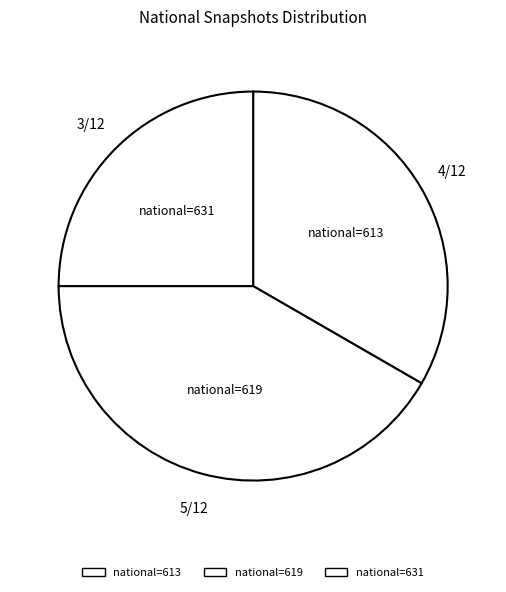

How many slices are in this pie chart?

3